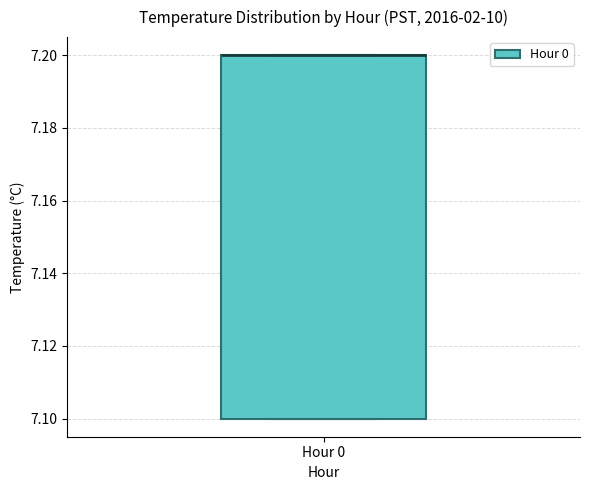

Transcribe this box plot: give where the median line is, the range the box spans, and where the two whiskers end, as read against the y-axis. The values are not printed on the chart, so give them approximately, as read against the axis.

median 7.2 (drawn on the box's upper edge), box 7.1 to 7.2, whiskers 7.1 to 7.2